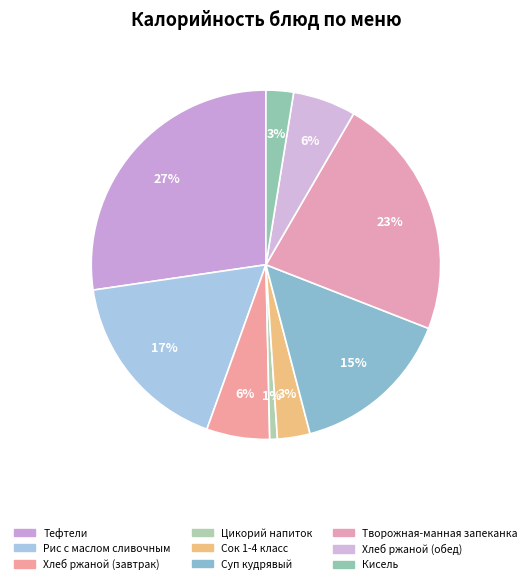

How many segments does this pie chart have?

9